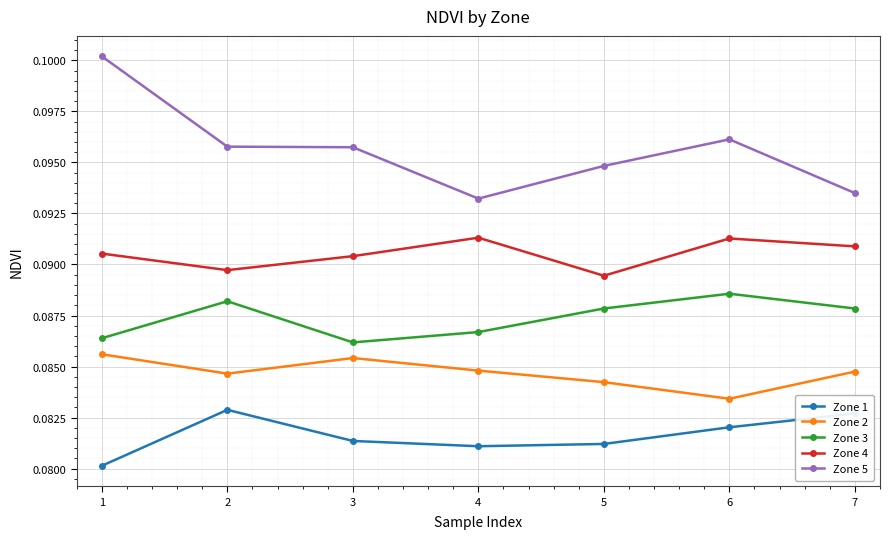

Which category has the lowest value in the Zone 4 series?

5